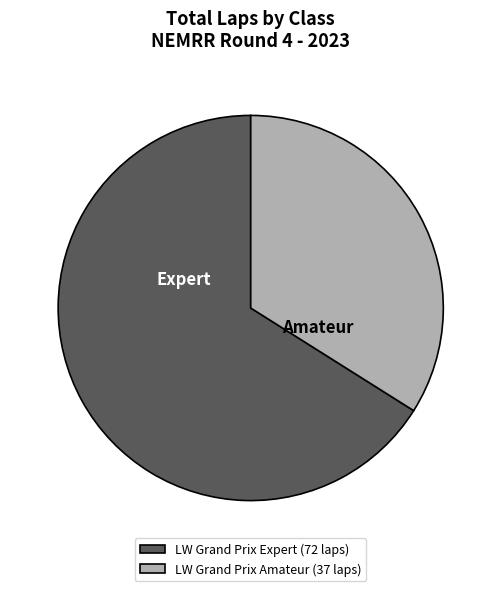

Count the number of slices in the pie.

2